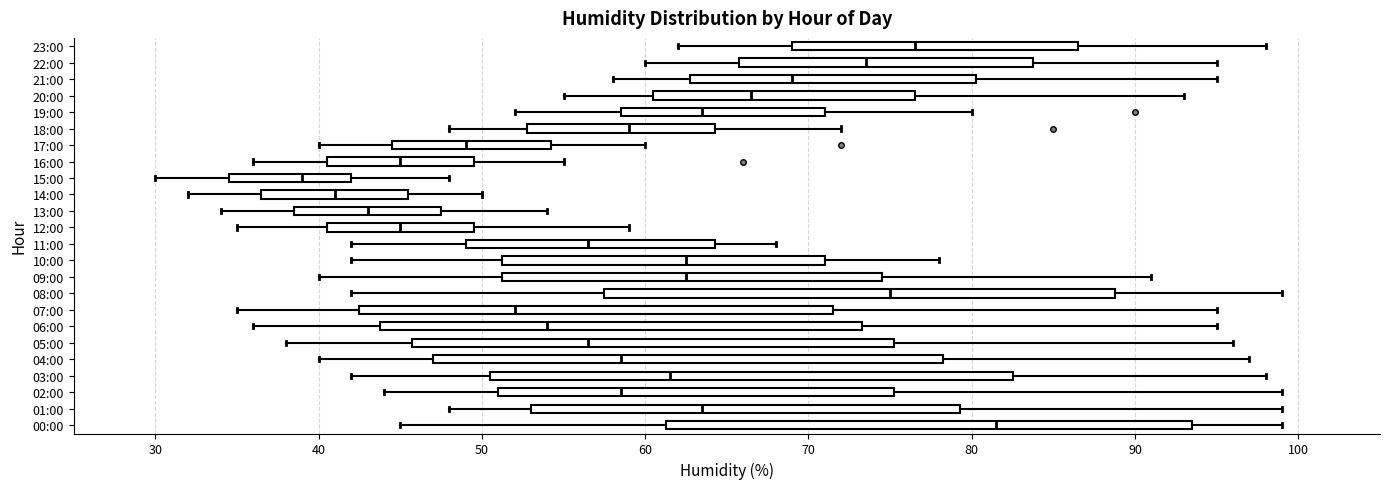

Which box has the furthest to the right median line?

00:00